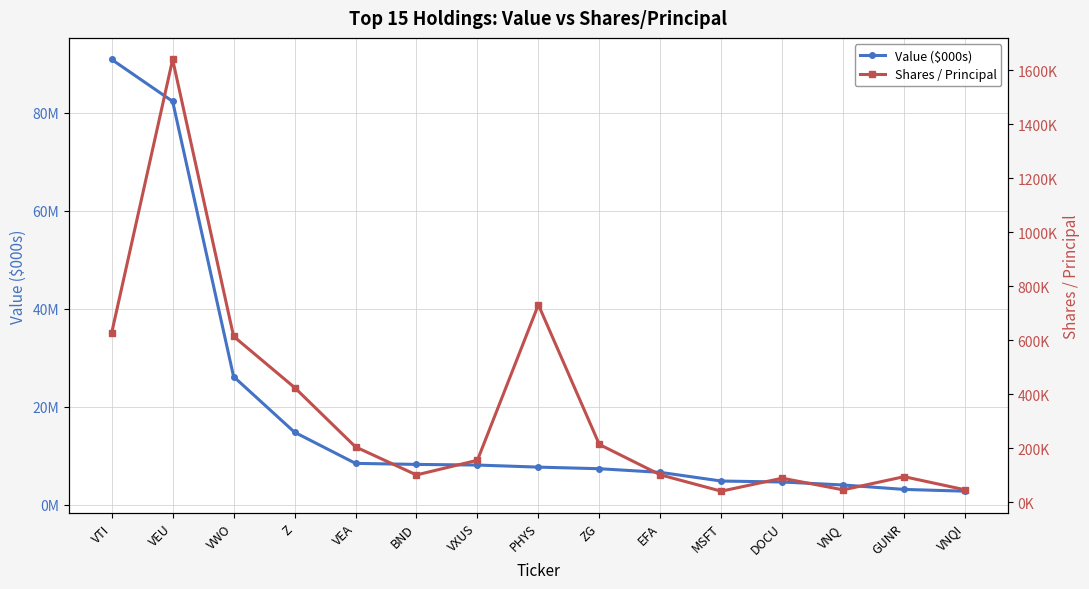

The Shares / Principal series shows 1034329 at VWO. True or false?

False